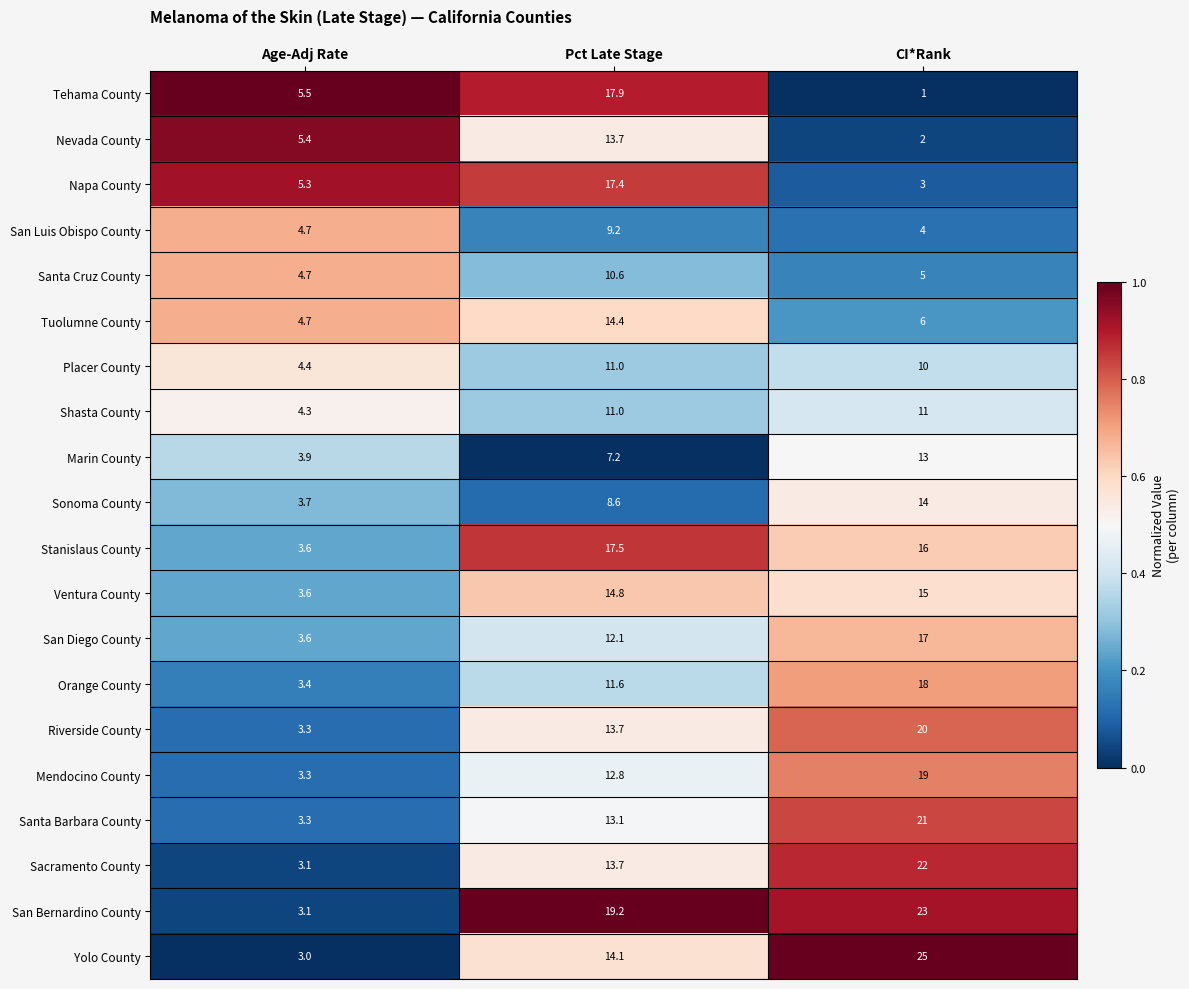

What is the sum of the San Bernardino County values at Pct Late Stage and CI*Rank?

42.2